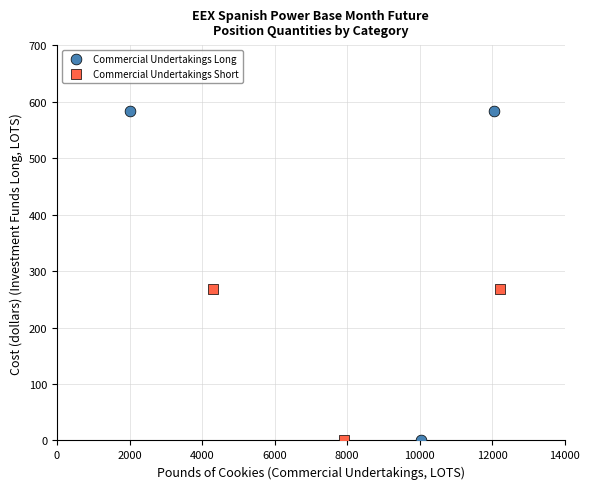

Which series has the widest spread of Y values?

Commercial Undertakings Long